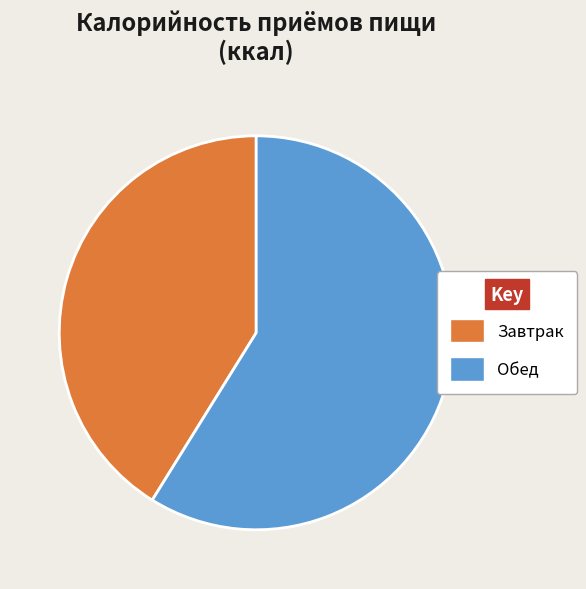

Which category accounts for the majority?

Обед